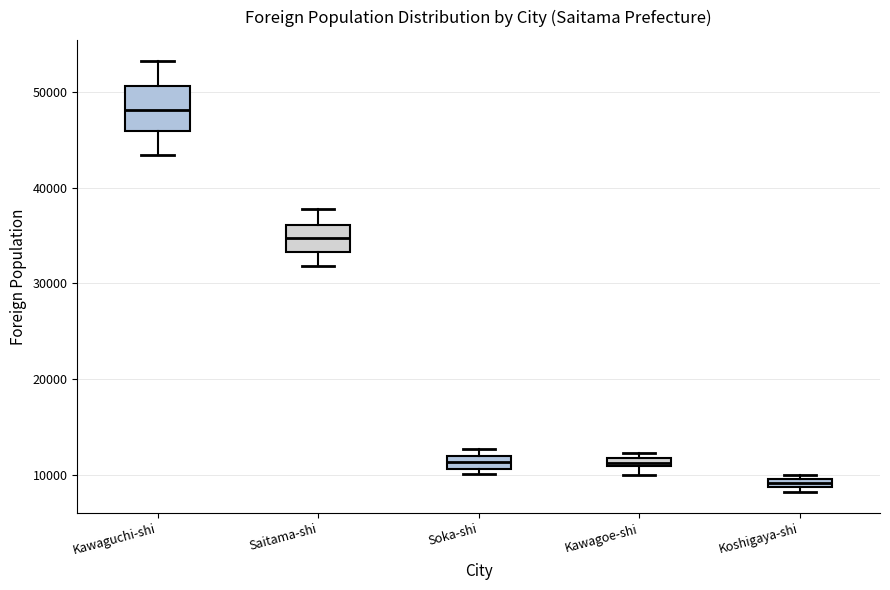

Which box is the tallest, from its lower edge to its upper edge?

Kawaguchi-shi